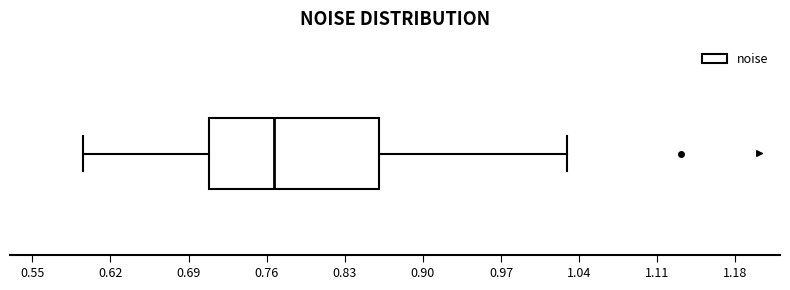

Read this box plot against the x-axis: the position of the median line, the range covered by the box, and the ends of both whiskers. The values are not printed on the chart, so give them approximately, as read against the axis.

median 0.77, box 0.71 to 0.86, whiskers 0.60 to 1.03